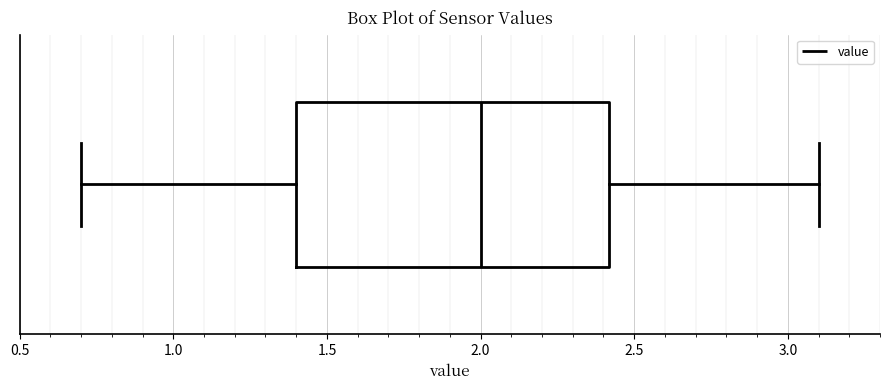

Read this box plot against the x-axis: the position of the median line, the range covered by the box, and the ends of both whiskers. The values are not printed on the chart, so give them approximately, as read against the axis.

median 2.0, box 1.4 to 2.4, whiskers 0.7 to 3.1